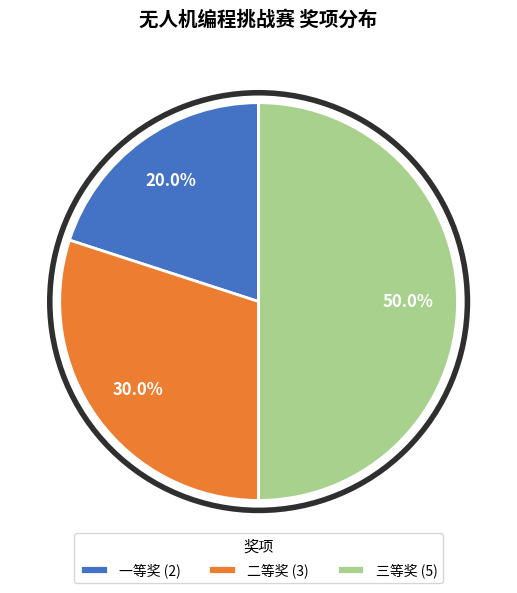

How many slices are in this pie chart?

3